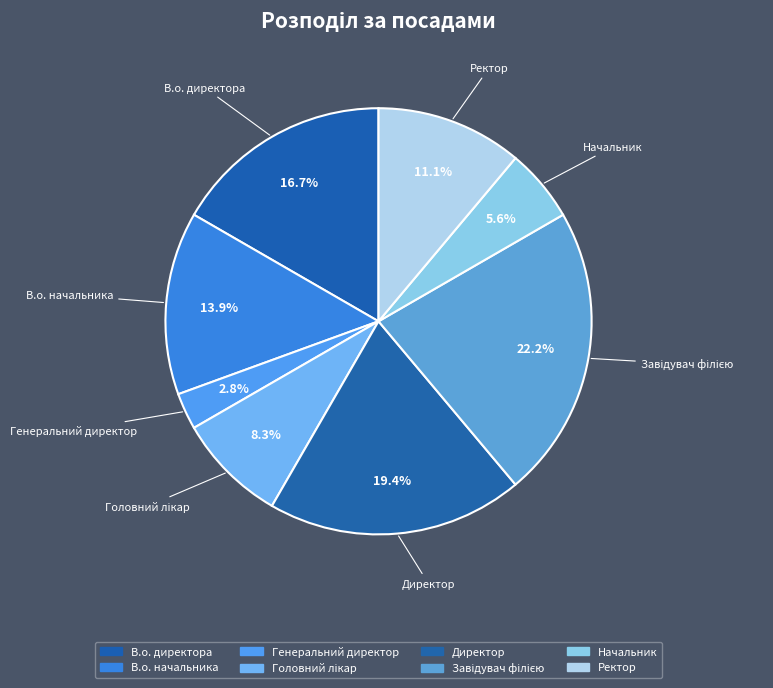

Which category has the biggest portion of the pie?

Завідувач філією